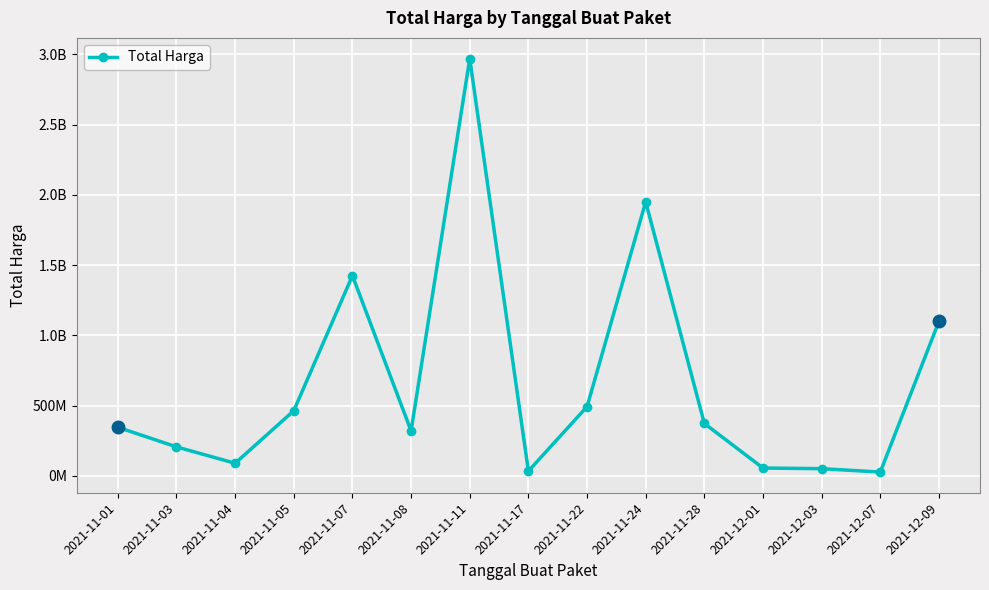

Does the chart have visible grid lines?

Yes